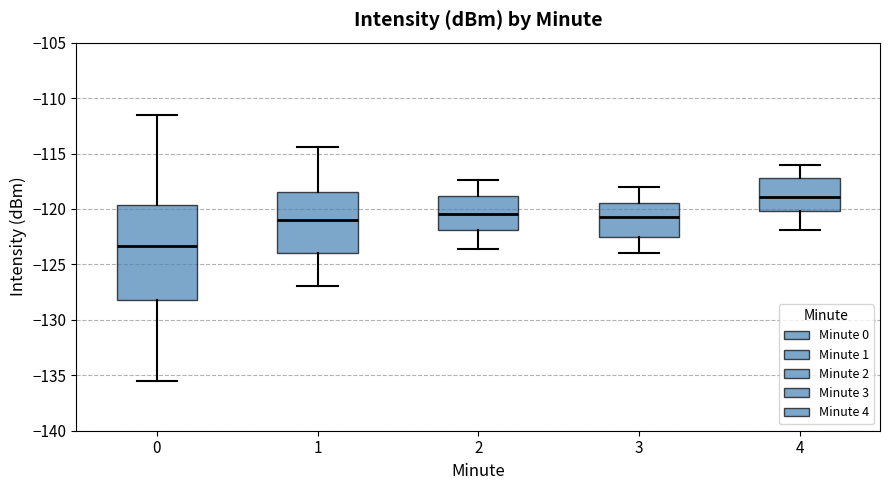

Reading left to right, read every box against the y-axis: the position of its median line, the range the box covers, and the ends of its whiskers. The values are not printed on the chart, so give them approximately, as read against the axis.

0: median -123.5, box -128.0 to -119.5, whiskers -135.5 to -111.5
1: median -121.0, box -124.0 to -118.5, whiskers -127.0 to -114.5
2: median -120.5, box -122.0 to -119.0, whiskers -123.5 to -117.5
3: median -120.5, box -122.5 to -119.5, whiskers -124.0 to -118.0
4: median -119.0, box -120.0 to -117.0, whiskers -122.0 to -116.0